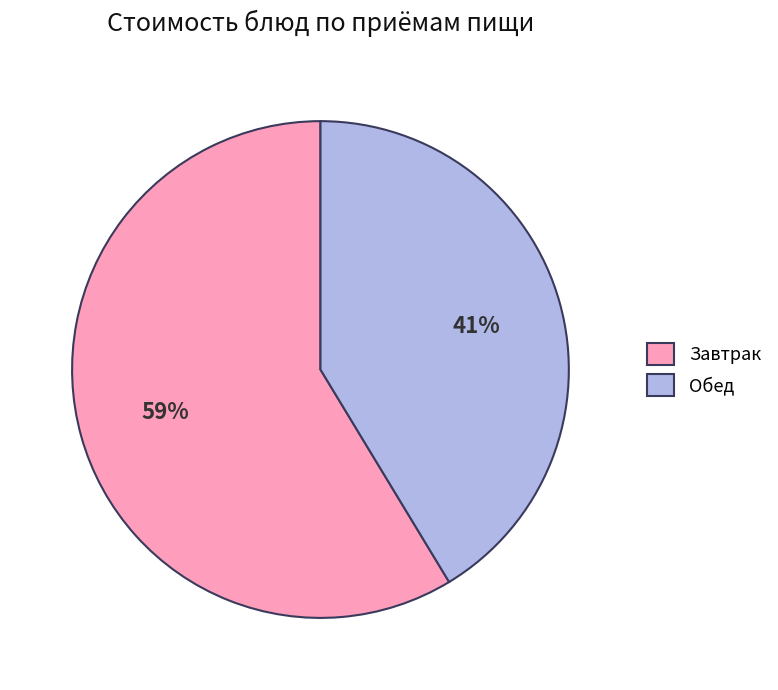

The Обед slice represents 56% of the pie. True or false?

False